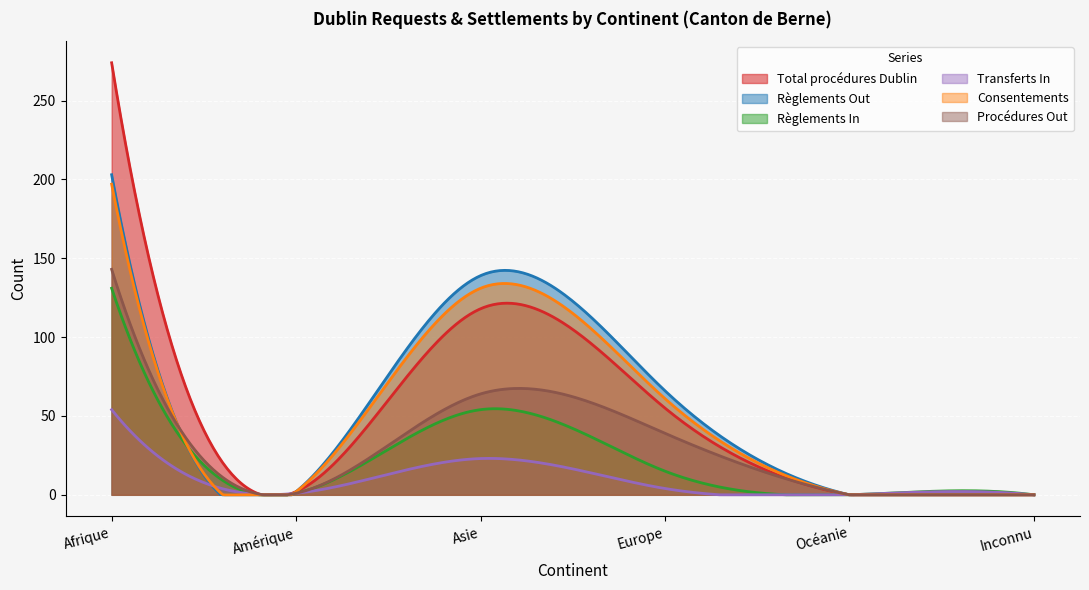

How many values in Consentements are above zero?

4